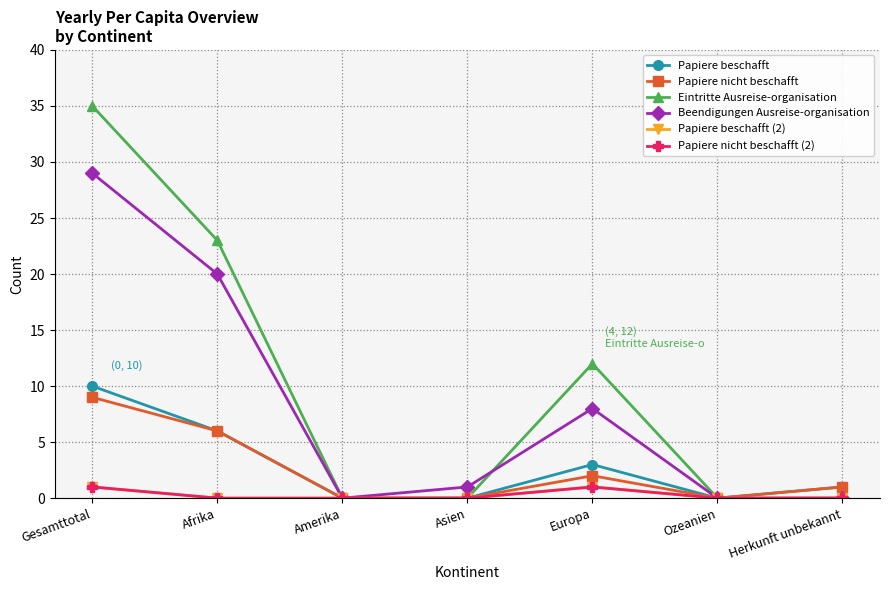

What position from the left is Europa?

5